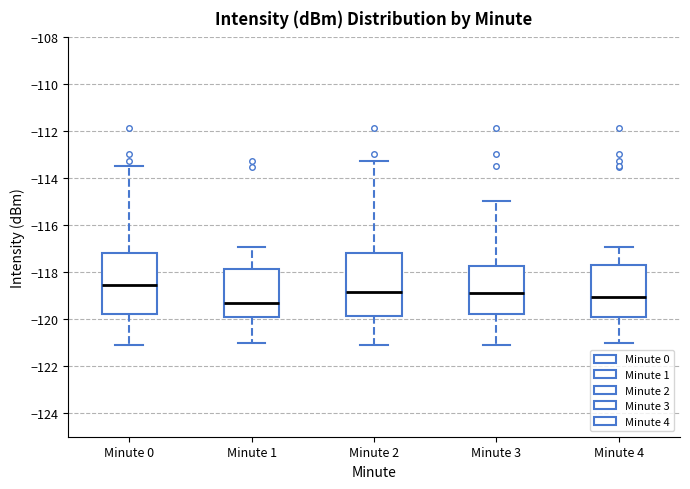

Reading left to right, read every box against the y-axis: the position of its median line, the range the box covers, and the ends of its whiskers. The values are not printed on the chart, so give them approximately, as read against the axis.

Minute 0: median -118.6, box -119.8 to -117.2, whiskers -121.2 to -113.4
Minute 1: median -119.2, box -120.0 to -117.8, whiskers -121.0 to -117.0
Minute 2: median -118.8, box -119.8 to -117.2, whiskers -121.2 to -113.2
Minute 3: median -118.8, box -119.8 to -117.8, whiskers -121.2 to -115.0
Minute 4: median -119.0, box -119.8 to -117.6, whiskers -121.0 to -117.0